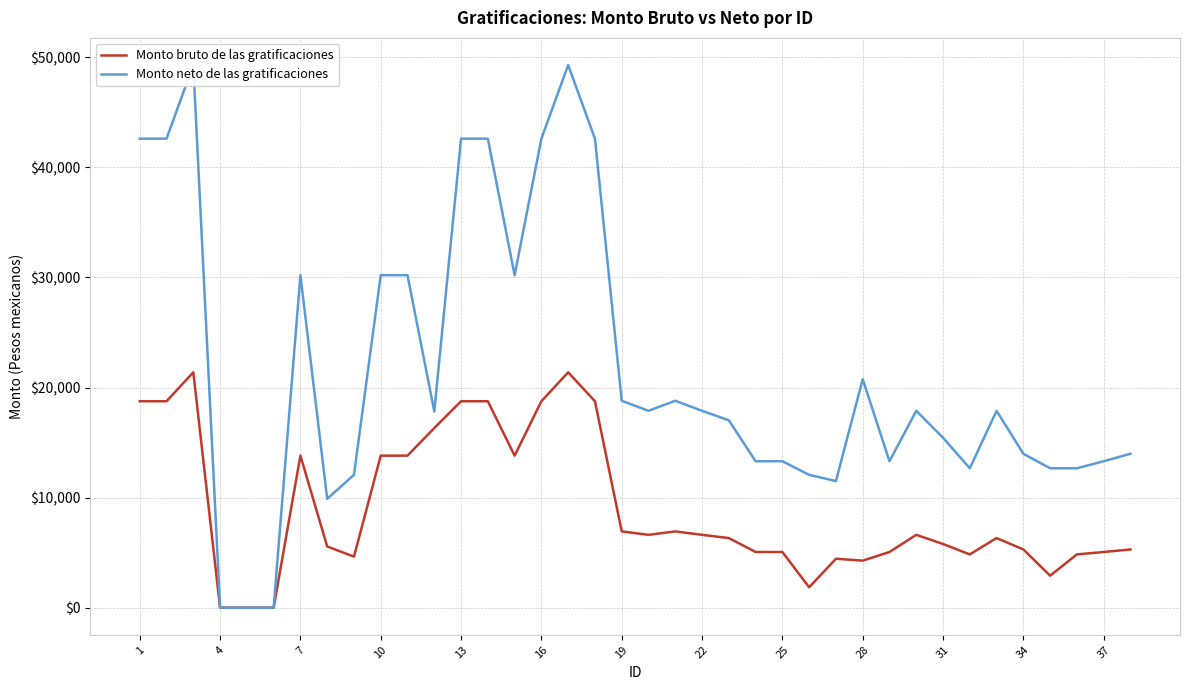

How many values in Monto bruto de las gratificaciones are above zero?

35